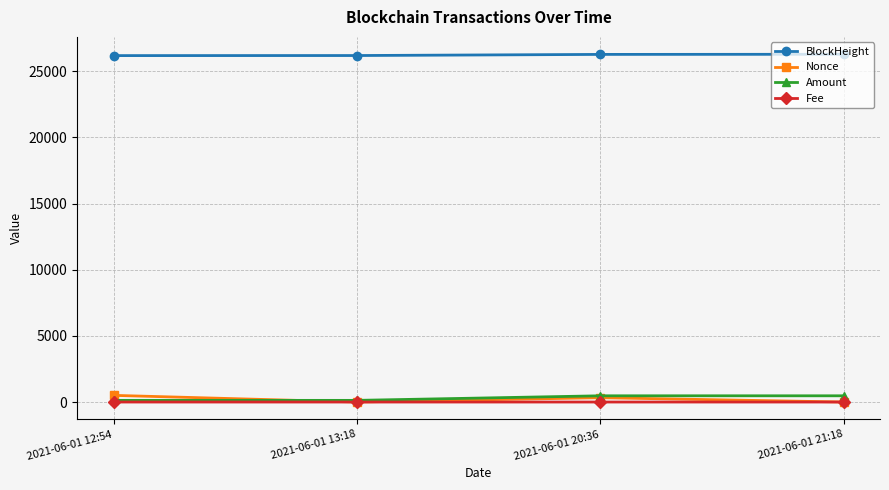

At how many categories does at least one series exceed 5177?

4